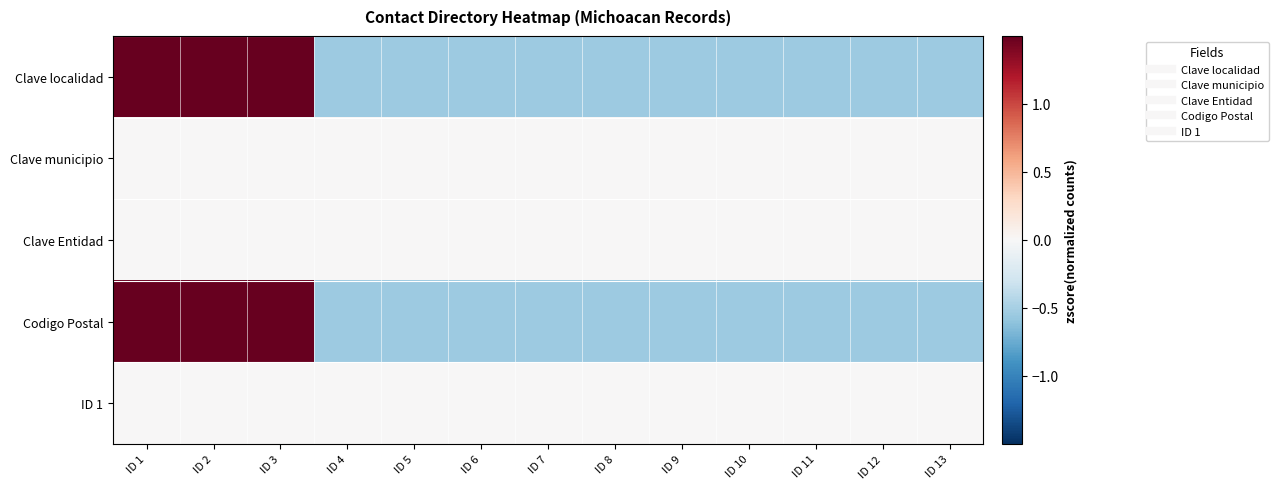

At how many categories does at least one series exceed 0?

3